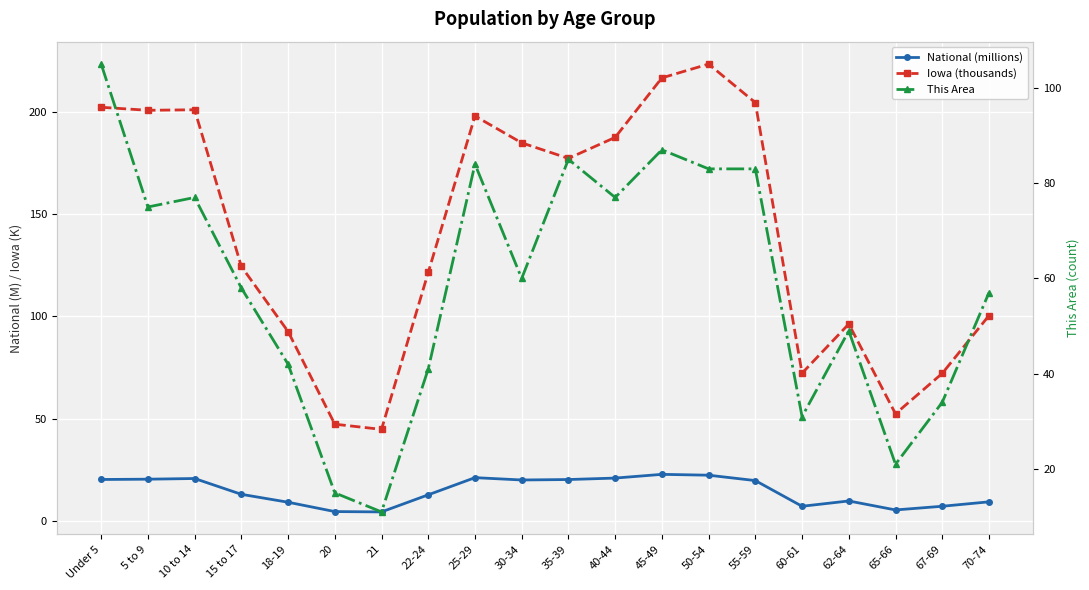

What is the label of the 3rd point from the right?

65-66